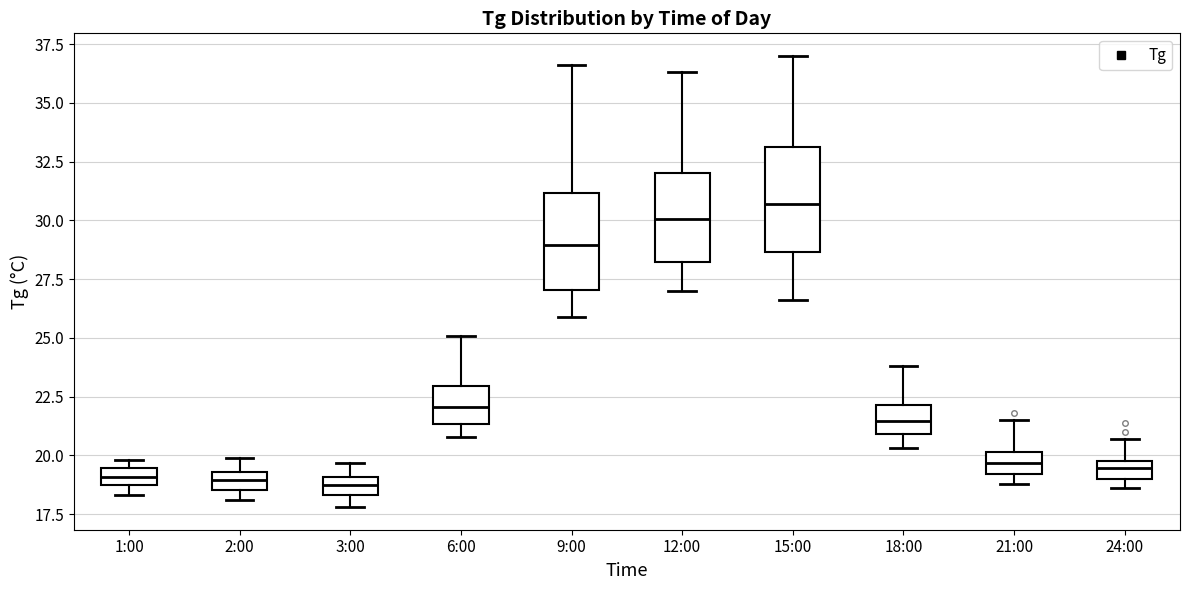

Reading left to right, transcribe this box plot: for each box, give where its median line is, the range the box spans, and where its two whiskers end, as read against the y-axis. The values are not printed on the chart, so give them approximately, as read against the axis.

1:00: median 19.0, box 18.5 to 19.5, whiskers 18.5 (below the box's lower edge) to 20.0
2:00: median 19.0, box 18.5 to 19.5, whiskers 18.0 to 20.0
3:00: median 19.0 (inside the box), box 18.5 to 19.0, whiskers 18.0 to 19.5
6:00: median 22.0, box 21.5 to 23.0, whiskers 21.0 to 25.0
9:00: median 29.0, box 27.0 to 31.0, whiskers 26.0 to 36.5
12:00: median 30.0, box 28.5 to 32.0, whiskers 27.0 to 36.5
15:00: median 30.5, box 28.5 to 33.0, whiskers 26.5 to 37.0
18:00: median 21.5, box 21.0 to 22.0, whiskers 20.5 to 24.0
21:00: median 19.5, box 19.0 to 20.0, whiskers 19.0 (just below the box's lower edge) to 21.5
24:00: median 19.5, box 19.0 to 20.0, whiskers 18.5 to 20.5